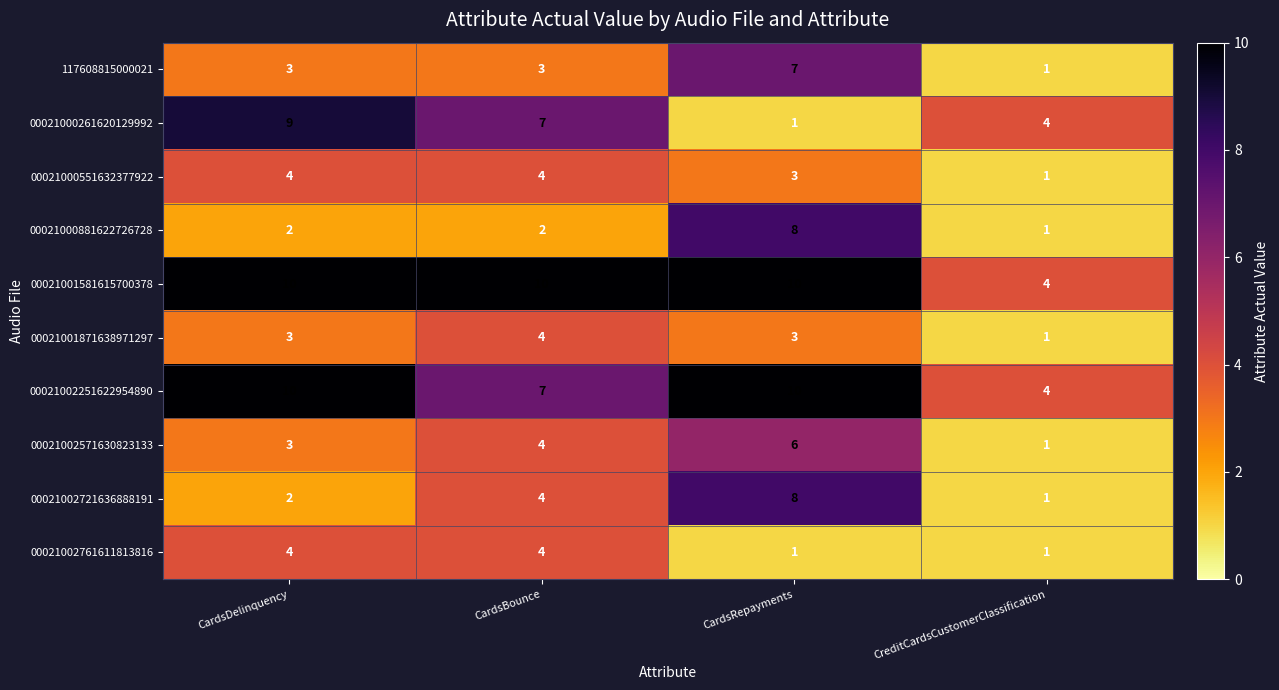

The 00021002721636888191 series shows 8 at CardsRepayments. True or false?

True